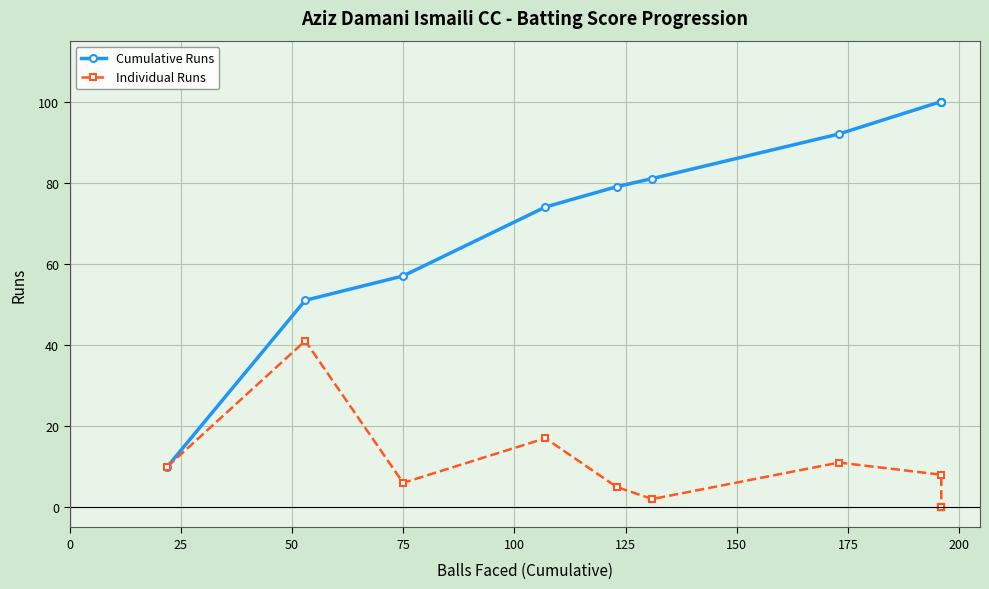

Is this an area chart (filled region under the line)?

No